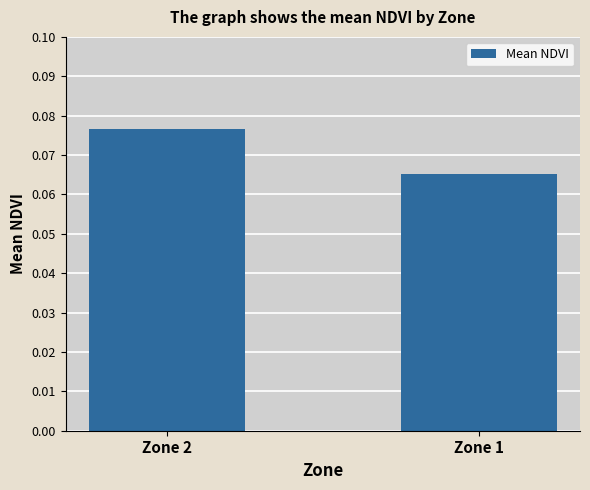

How many values are between 0 and 1?

2